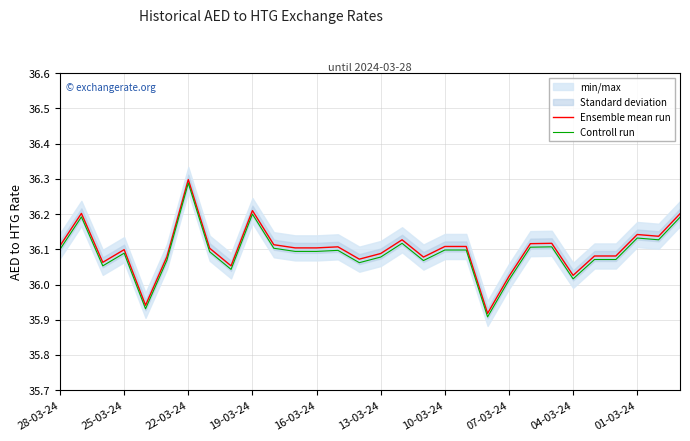

List the series in order of their peak value, highest first.

Ensemble mean run, Controll run